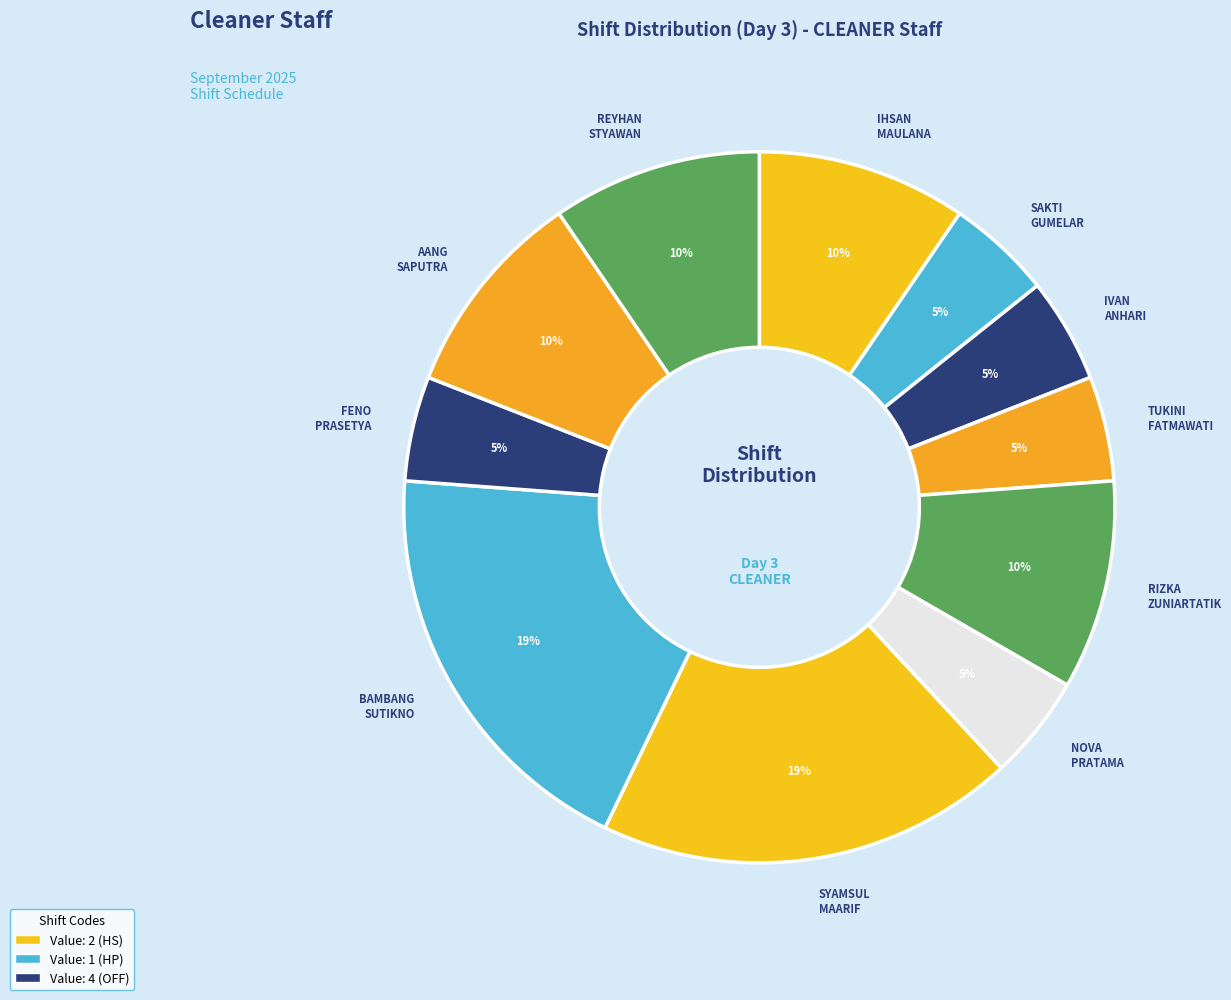

How many slices are in this pie chart?

11